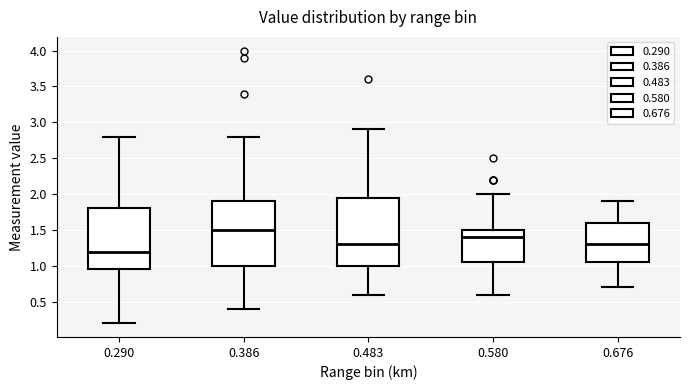

Which box's median line is the highest?

0.386